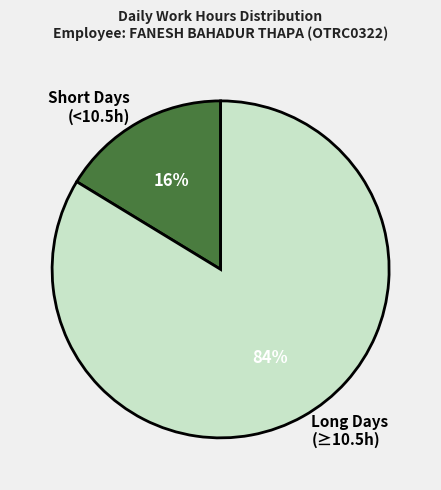

Between Long Days (≥10.5h) and Short Days (<10.5h), which is larger?

Long Days (≥10.5h)